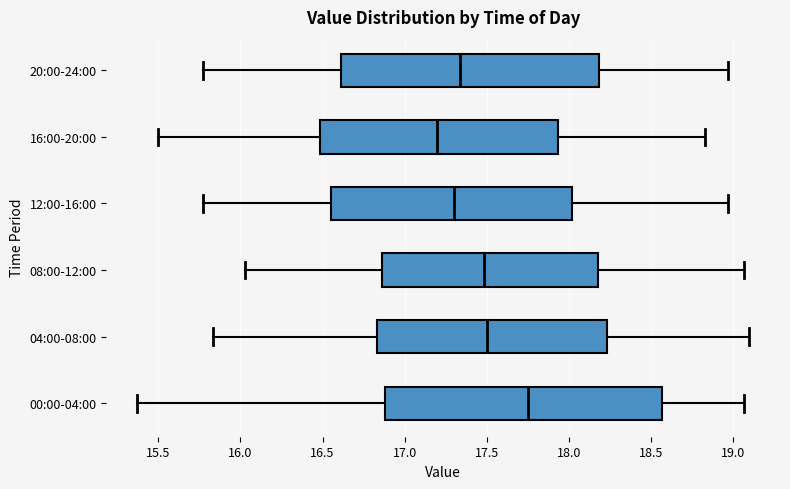

Where is the right edge of the box for 12:00-16:00 on the x-axis? The values are not printed on the chart, so give them approximately, as read against the axis.

18.00